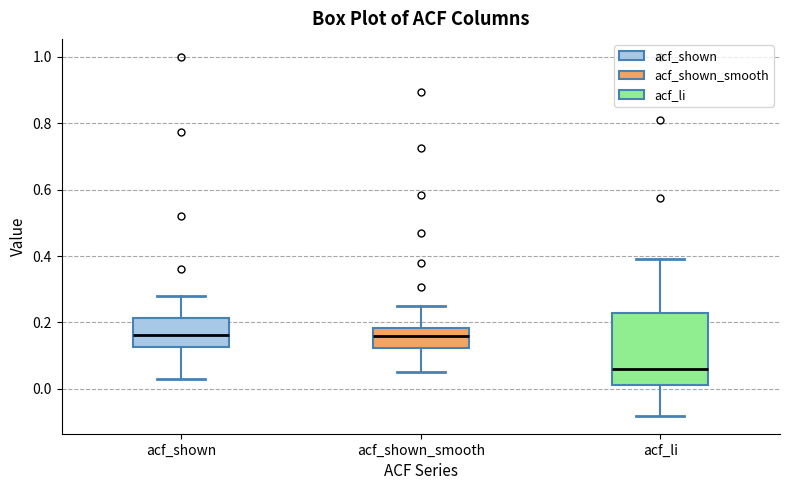

Where does the median line of the box for acf_li sit on the y-axis? The values are not printed on the chart, so give them approximately, as read against the axis.

0.06